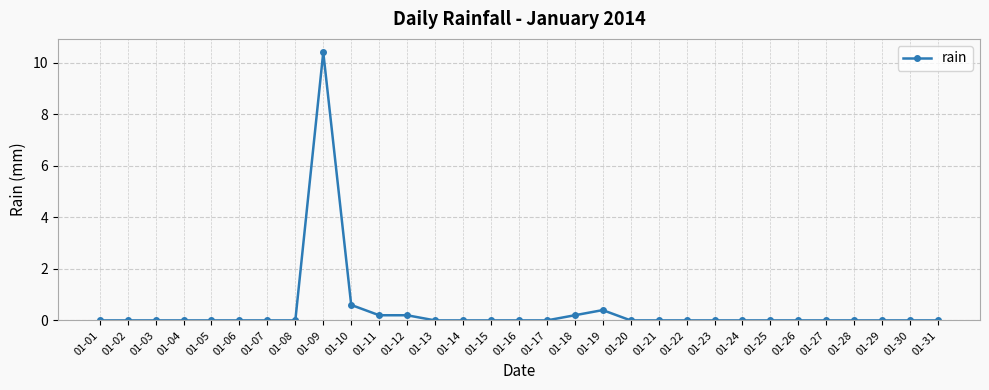

How many distinct data groups are displayed?

1